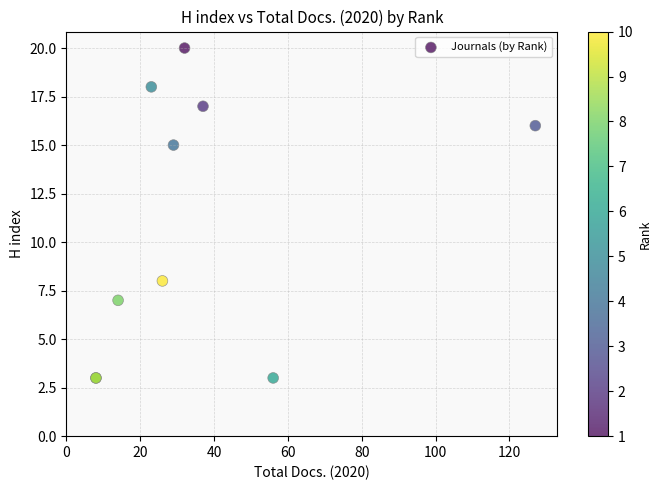

What Y value in the scatter plot is closest to 11?

8